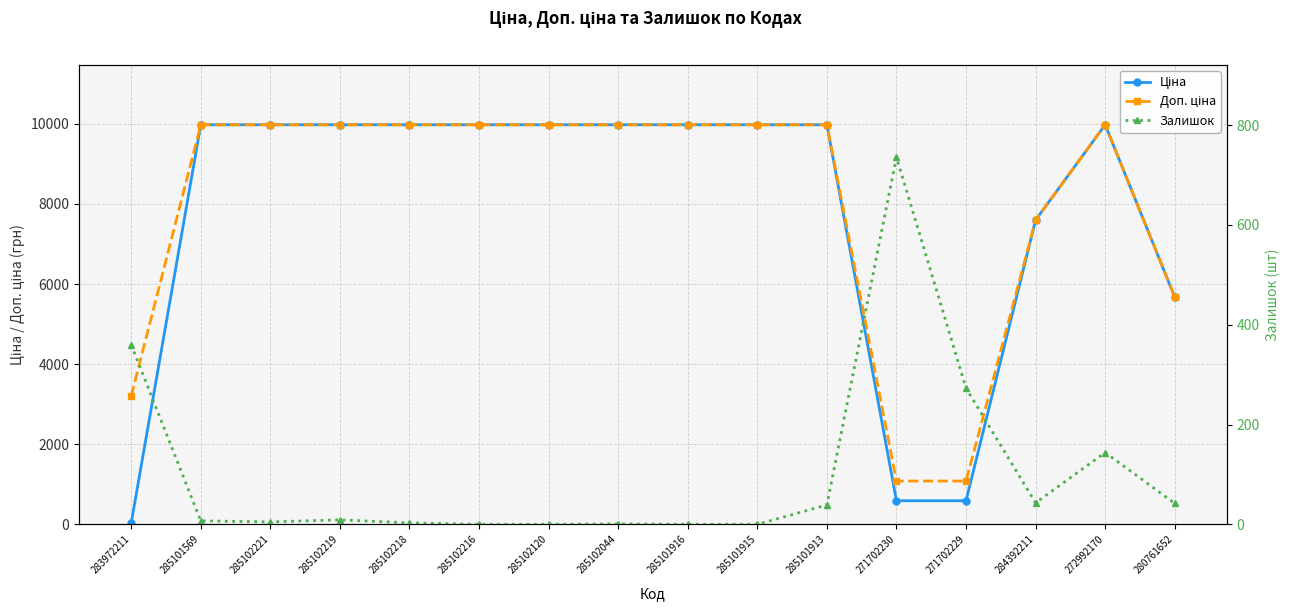

What are all the series names shown in the legend?

Ціна, Доп. ціна, Залишок